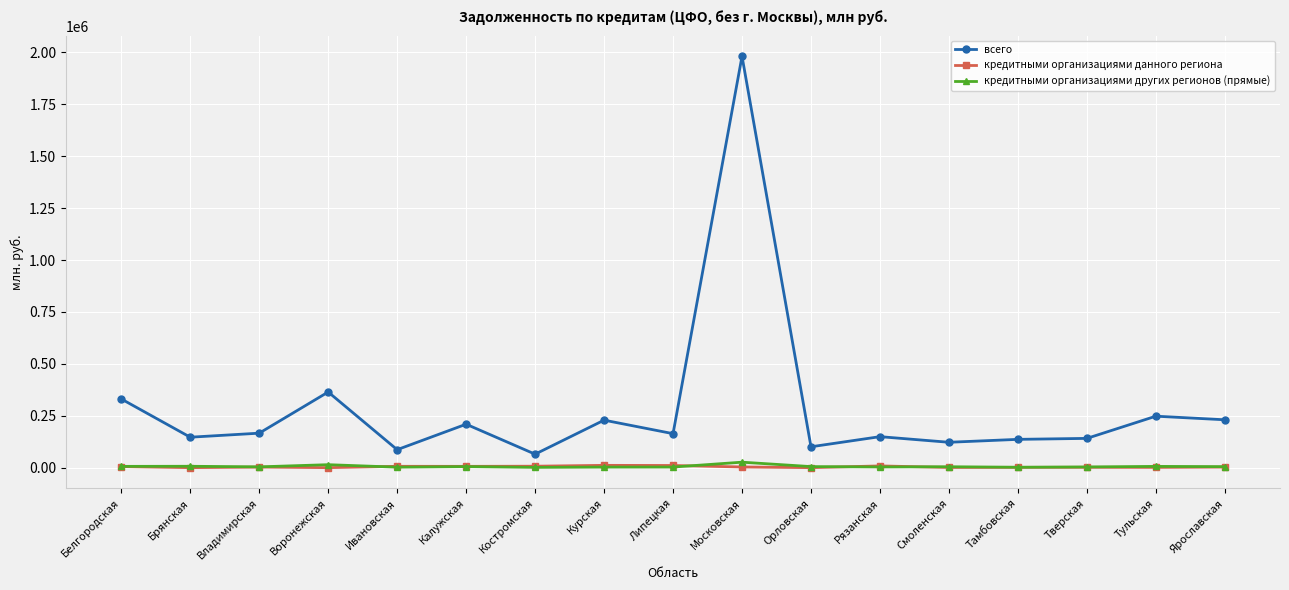

True or false: кредитными организациями данного региона and всего cross at least once.

False